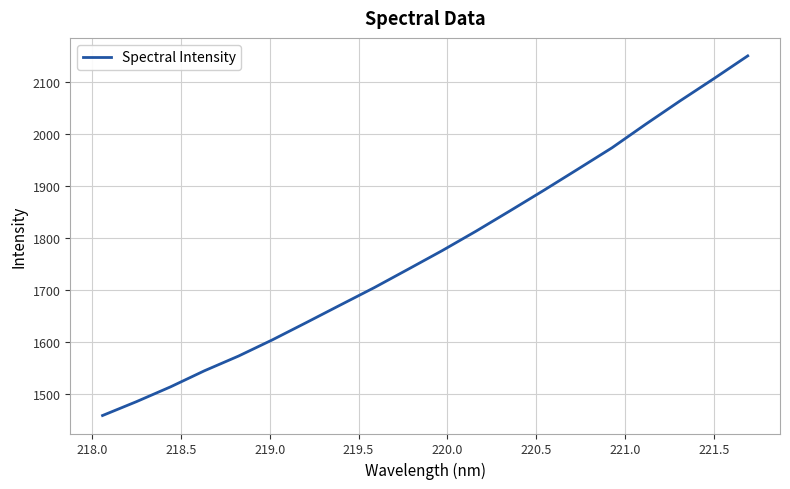

What is the greatest value displayed?

2150.5